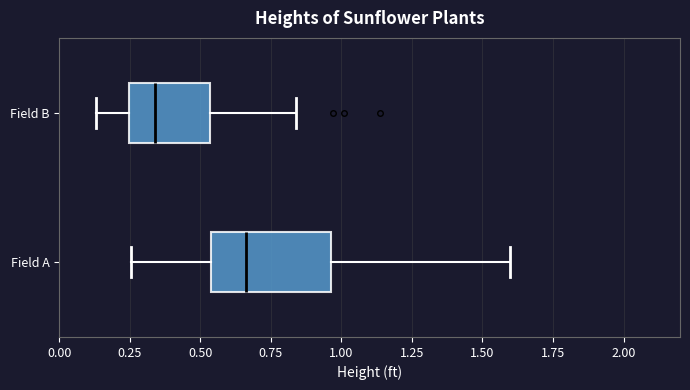

Which box is the widest, from its left edge to its right edge?

Field A